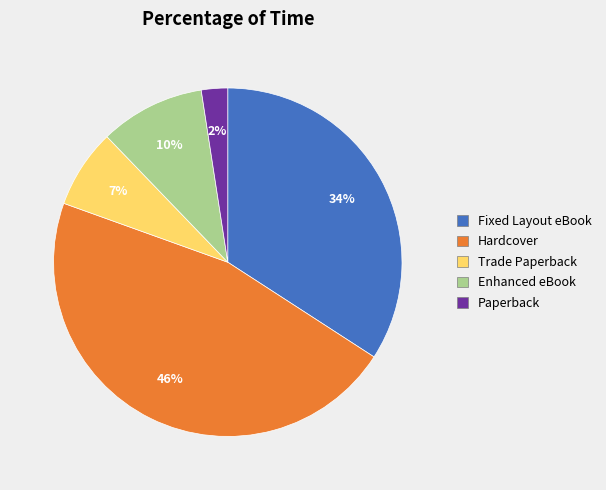

To the nearest percent, what portion does Paperback represent?

2%